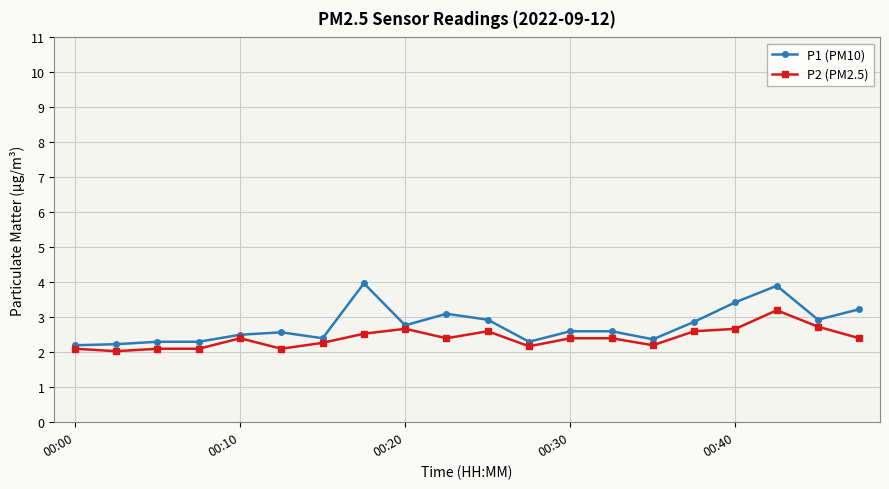

True or false: P1 (PM10) has more than 1 points higher than both neighbors.

True